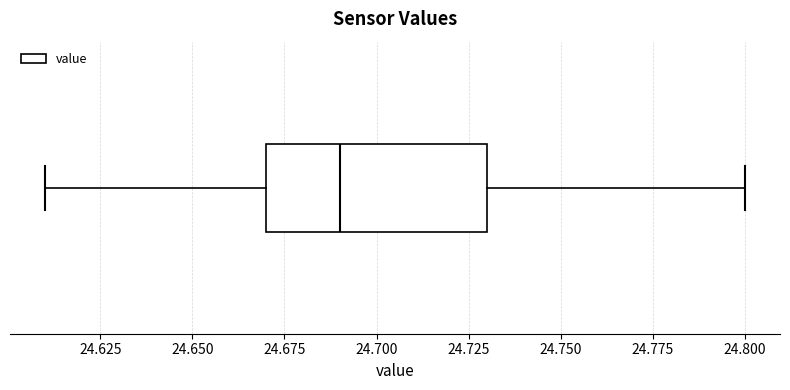

Read this box plot against the x-axis: the position of the median line, the range covered by the box, and the ends of both whiskers. The values are not printed on the chart, so give them approximately, as read against the axis.

median 24.69, box 24.67 to 24.73, whiskers 24.61 to 24.80